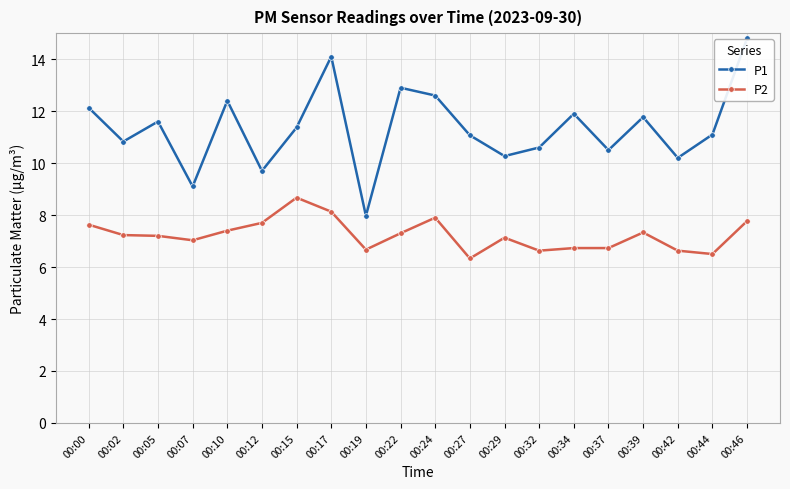

How many data points in P1 are less than 11?

8